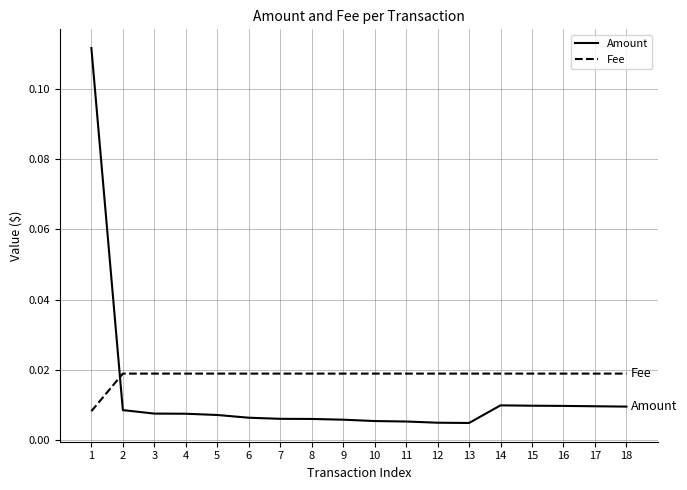

Which series ends up on top after the final intersection of Fee and Amount?

Fee